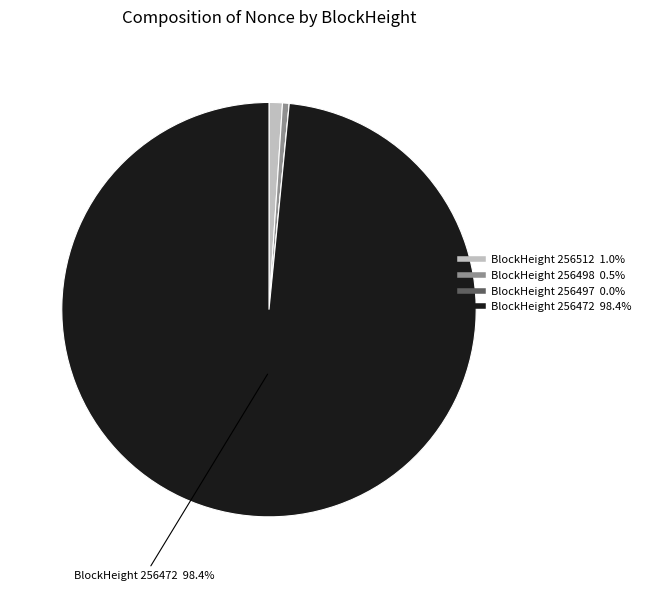

Is there a majority slice in this chart?

Yes